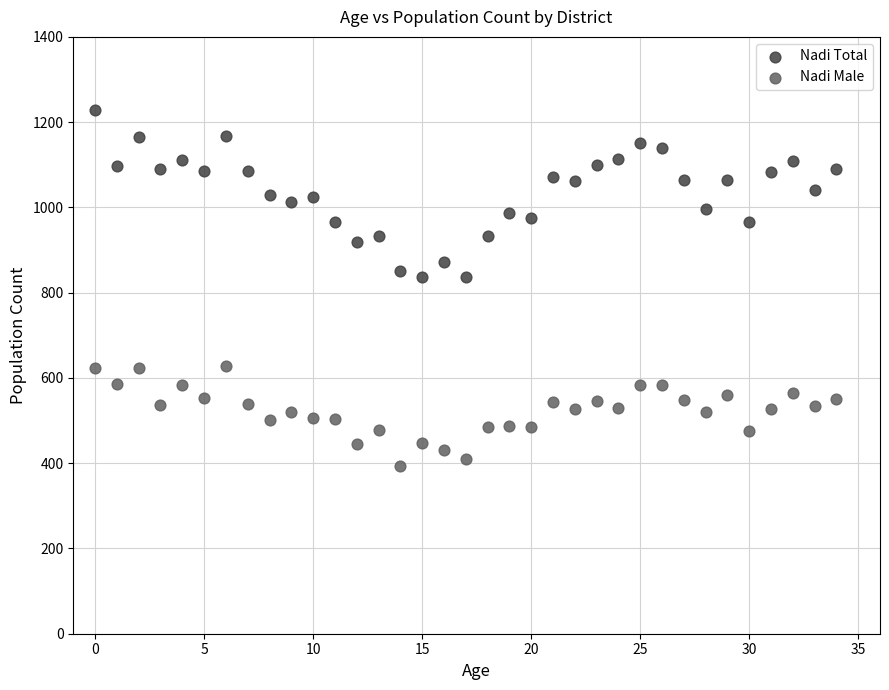

Which series reaches the maximum Y coordinate?

Nadi Total